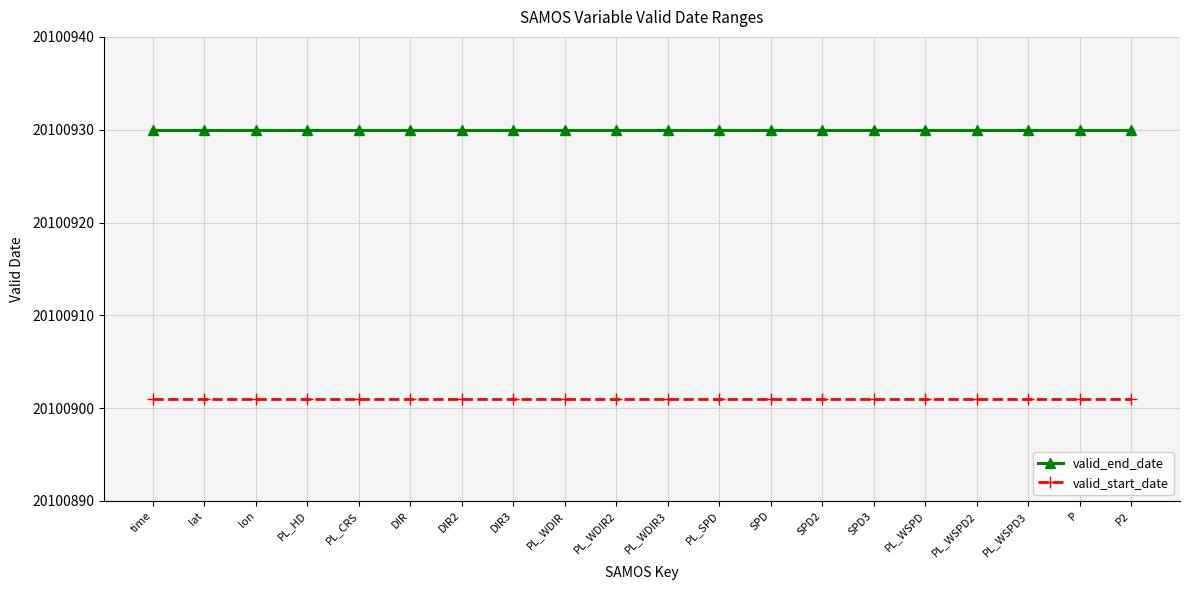

True or false: valid_end_date and valid_start_date cross at least once.

False